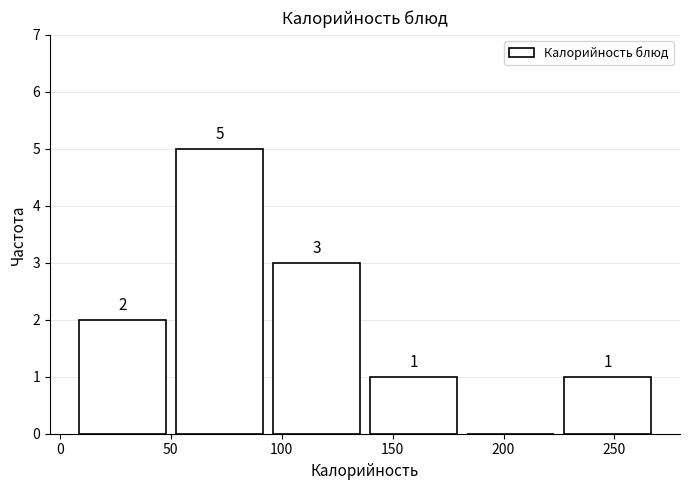

Which range on the x-axis has the tallest bar?

50 to 95